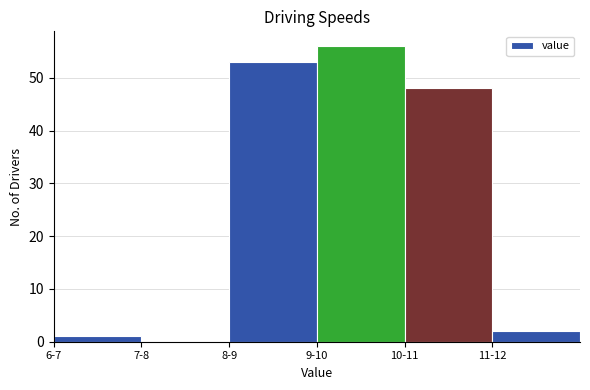

Reading left to right, what are all the values shown in this chart?

6-7=1	7-8=0	8-9=53	9-10=56	10-11=48	11-12=2